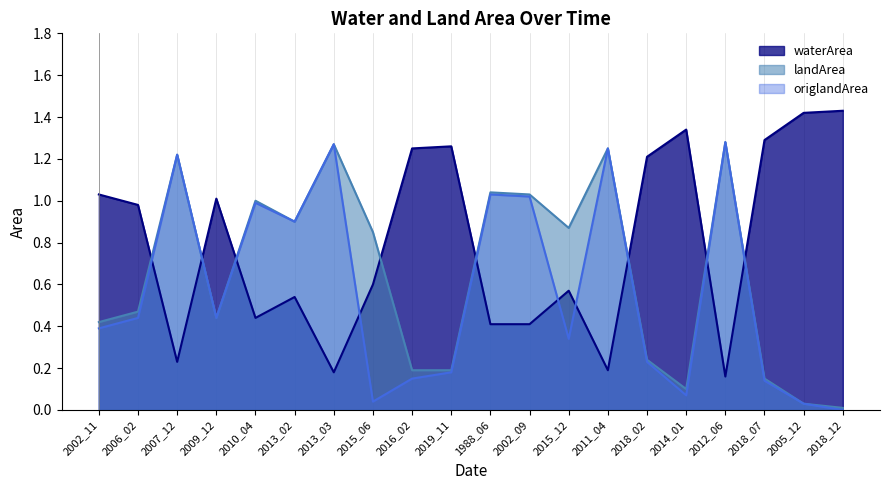

What is the label of the 14th point from the right?

2013_03